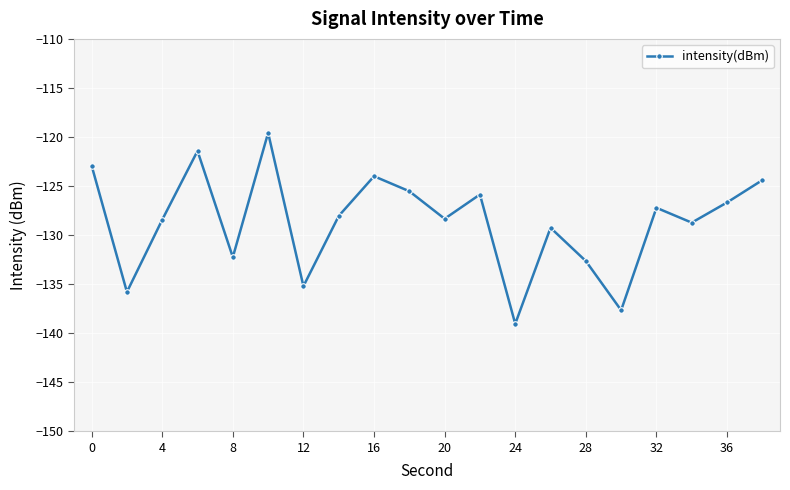

True or false: the data has more than 2 interior local peaks.

True